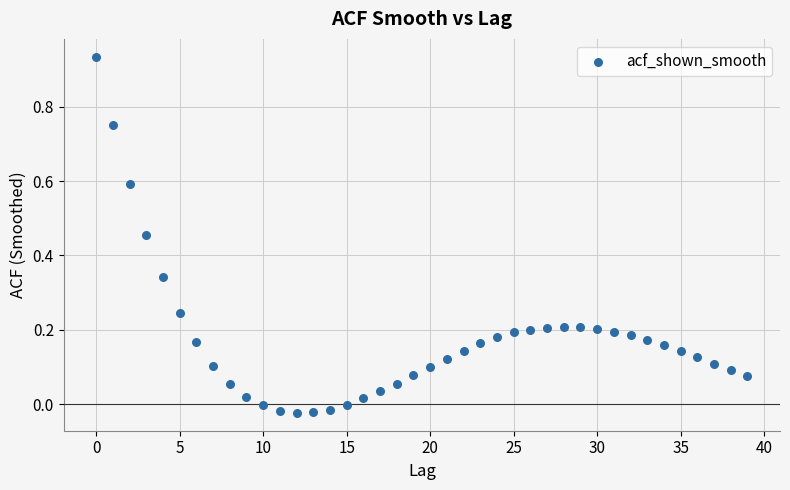

What is the range of Y values (max minus min)?

1.0